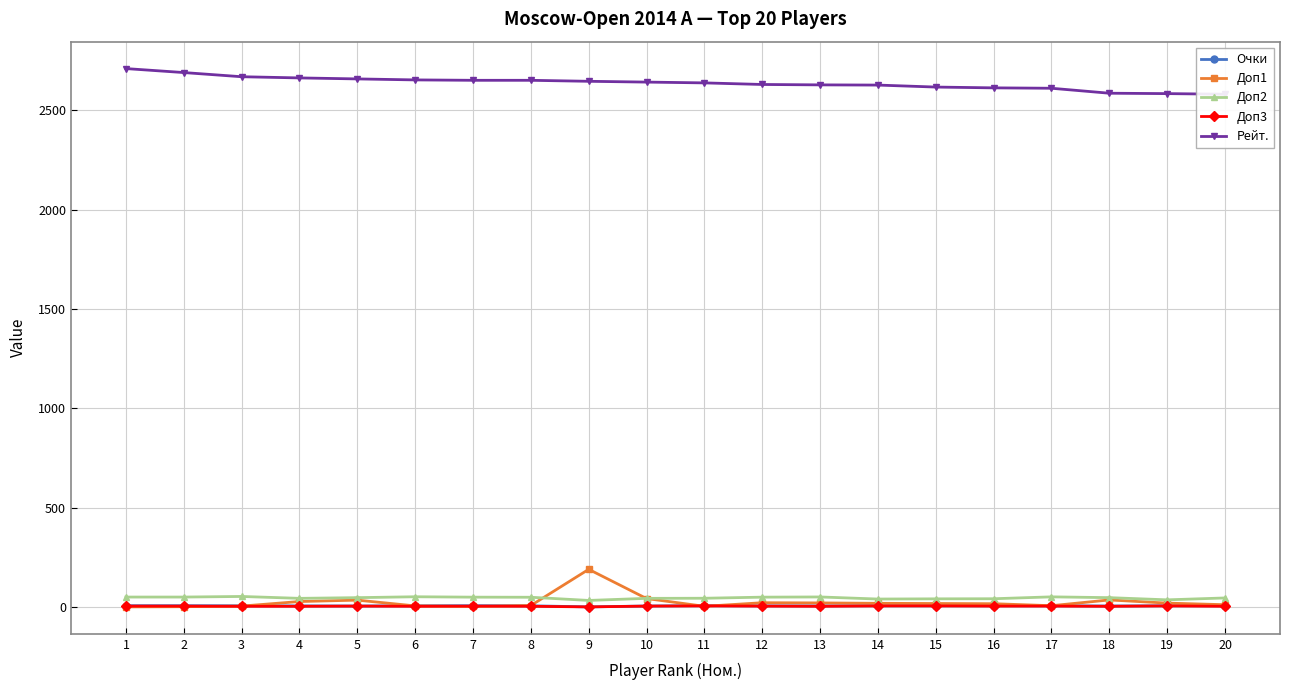

Reading left to right, transcribe all the data shown in this chart.

Очки: 1=7.0	2=7.0	3=6.5	4=6.0	5=5.5	6=6.5	7=7.0	8=6.5	9=1.0	10=5.5	11=7.0	12=6.0	13=6.0	14=6.5	15=6.5	16=6.5	17=6.5	18=5.5	19=6.5	20=6.5
Доп1: 1=1.0	2=2.0	3=5.0	4=28.0	5=35.0	6=6.0	7=3.0	8=8.0	9=190.0	10=43.0	11=4.0	12=22.0	13=21.0	14=19.0	15=18.0	16=17.0	17=7.0	18=36.0	19=20.0	20=12.0
Доп2: 1=50.5	2=50.5	3=53.5	4=44.0	5=47.5	6=52.0	7=50.0	8=49.5	9=33.5	10=44.0	11=44.5	12=50.0	13=51.0	14=40.5	15=41.5	16=42.0	17=51.5	18=47.5	19=36.5	20=46.0
Доп3: 1=5.0	2=5.0	3=4.0	4=4.0	5=5.0	6=4.0	7=5.0	8=4.0	9=1.0	10=5.0	11=6.0	12=5.0	13=4.0	14=6.0	15=6.0	16=5.0	17=5.0	18=4.0	19=6.0	20=4.0
Рейт.: 1=2710.0	2=2690.0	3=2669.0	4=2663.0	5=2658.0	6=2653.0	7=2651.0	8=2651.0	9=2646.0	10=2642.0	11=2638.0	12=2630.0	13=2628.0	14=2627.0	15=2617.0	16=2613.0	17=2611.0	18=2586.0	19=2584.0	20=2581.0